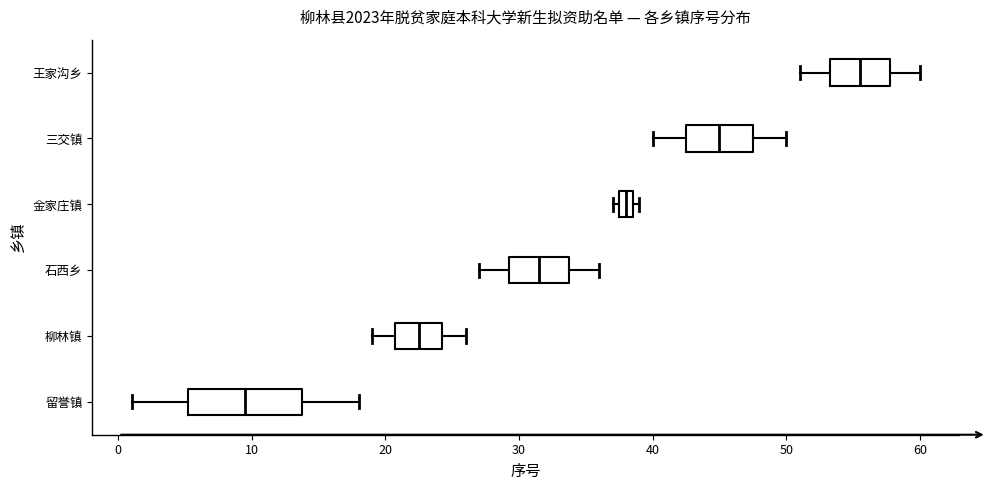

Which box is the widest, from its left edge to its right edge?

留誉镇